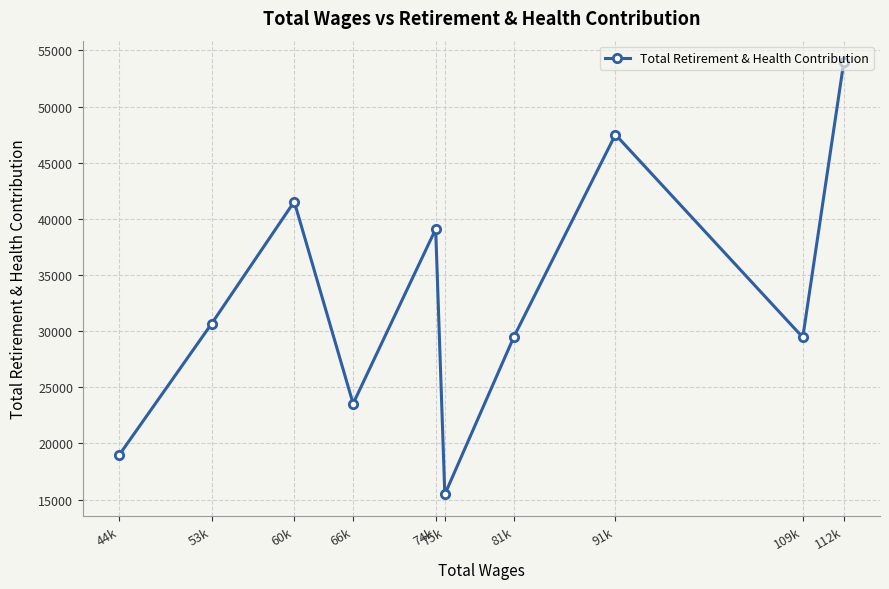

True or false: the data shows 15458 at 75k.

True